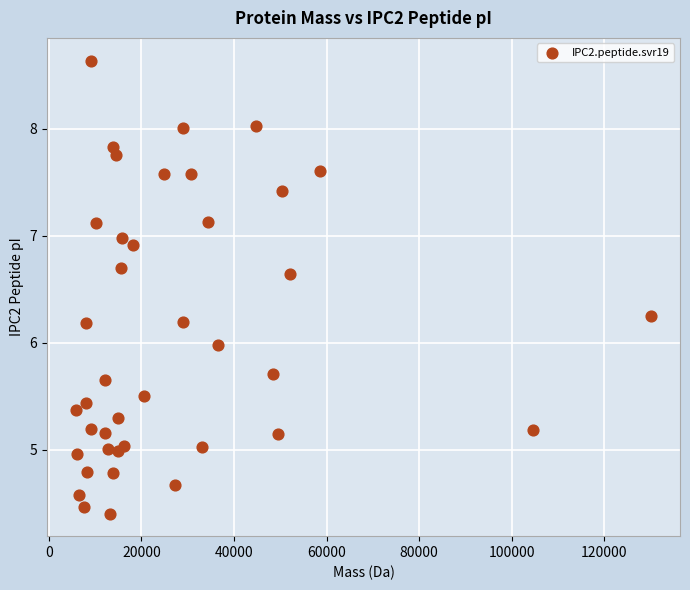

What is the range of X values (max minus min)?

124265.0